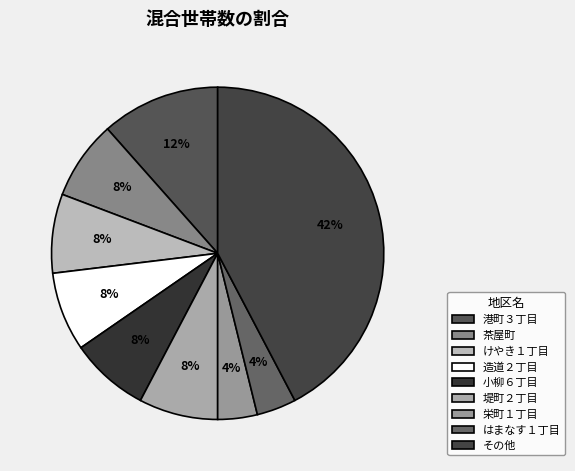

How many segments does this pie chart have?

9